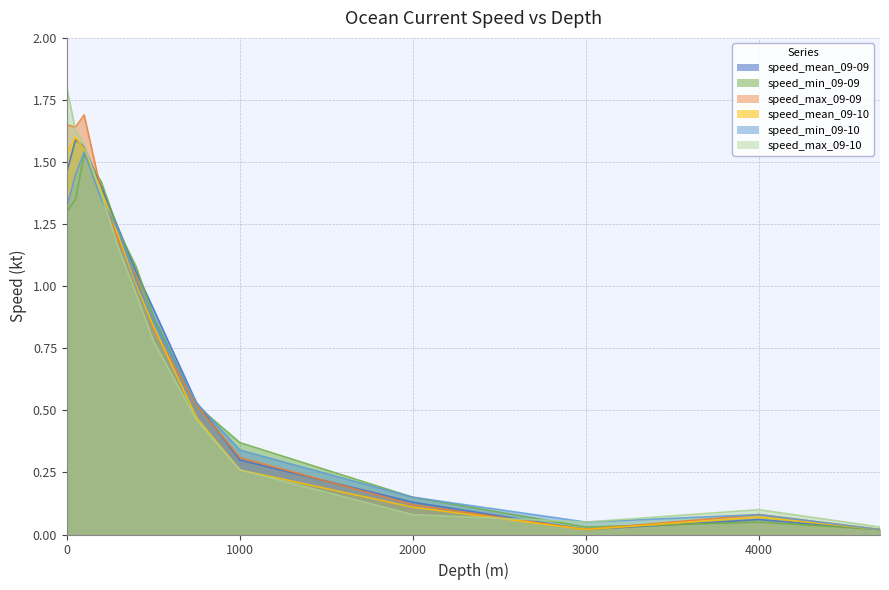

What is the difference between the speed_min_09-10 values at 4700 and 4000?

0.1